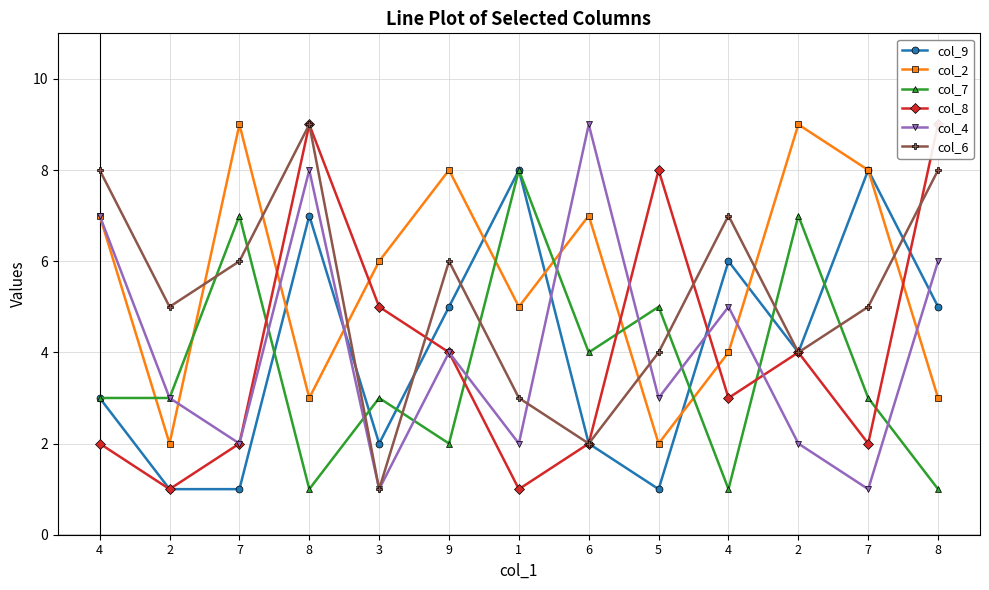

What is the label of the 4th point from the left?

8